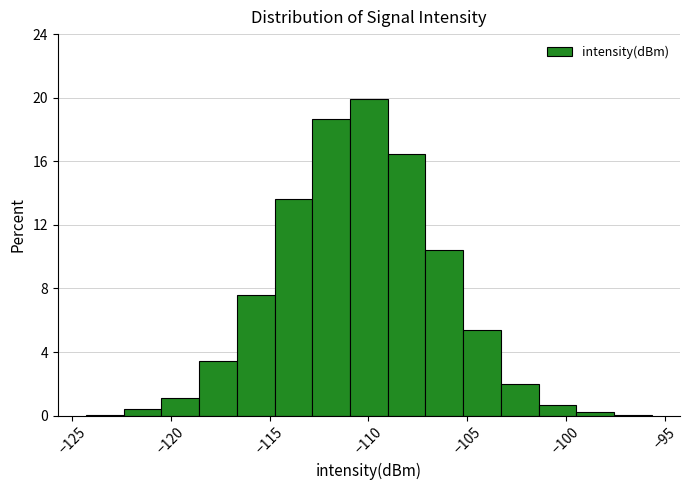

Read against the x-axis, roughly where is the centre of the tallest bar?

-110.0